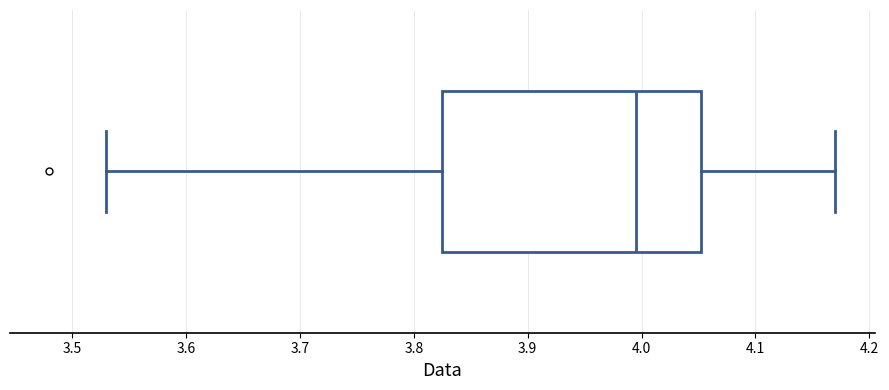

Read this box plot against the x-axis: the position of the median line, the range covered by the box, and the ends of both whiskers. The values are not printed on the chart, so give them approximately, as read against the axis.

median 4.00, box 3.83 to 4.05, whiskers 3.53 to 4.17